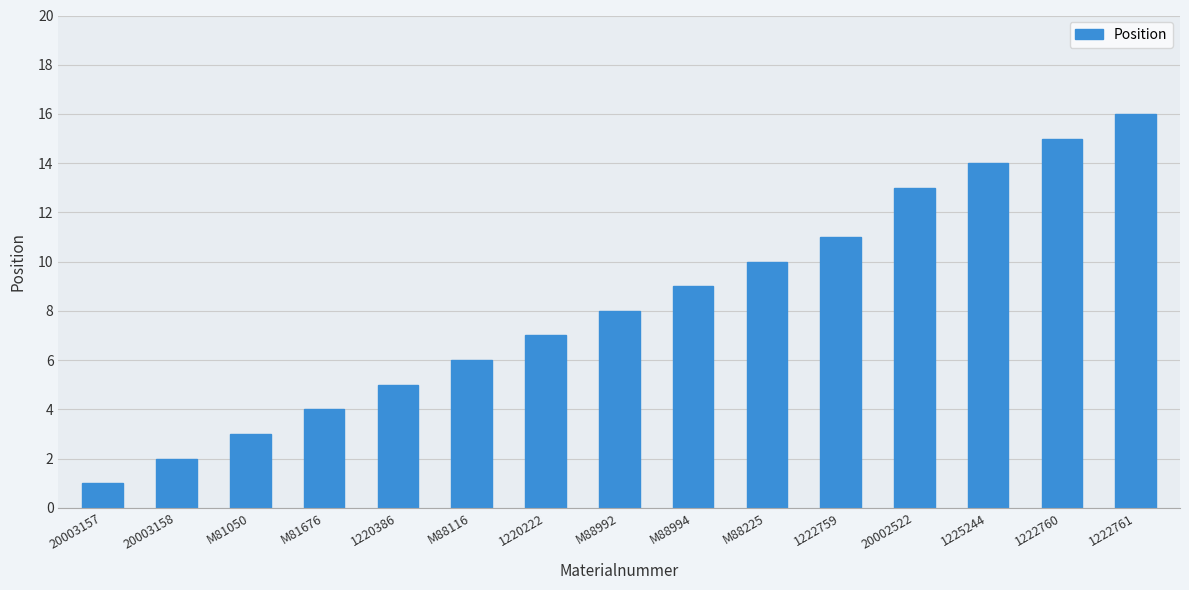

What is the change in value from 1222759 to 1222761?

+5